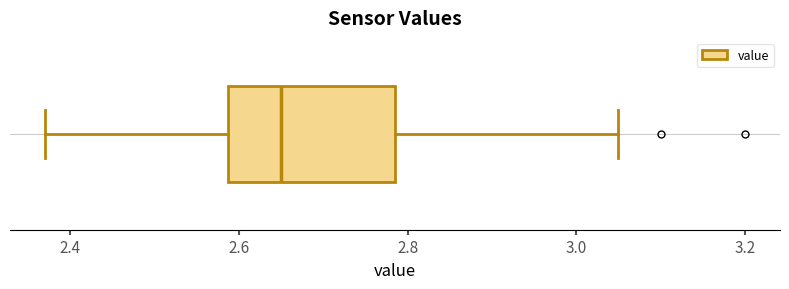

Where does the right whisker of the box end on the x-axis? The values are not printed on the chart, so give them approximately, as read against the axis.

3.06